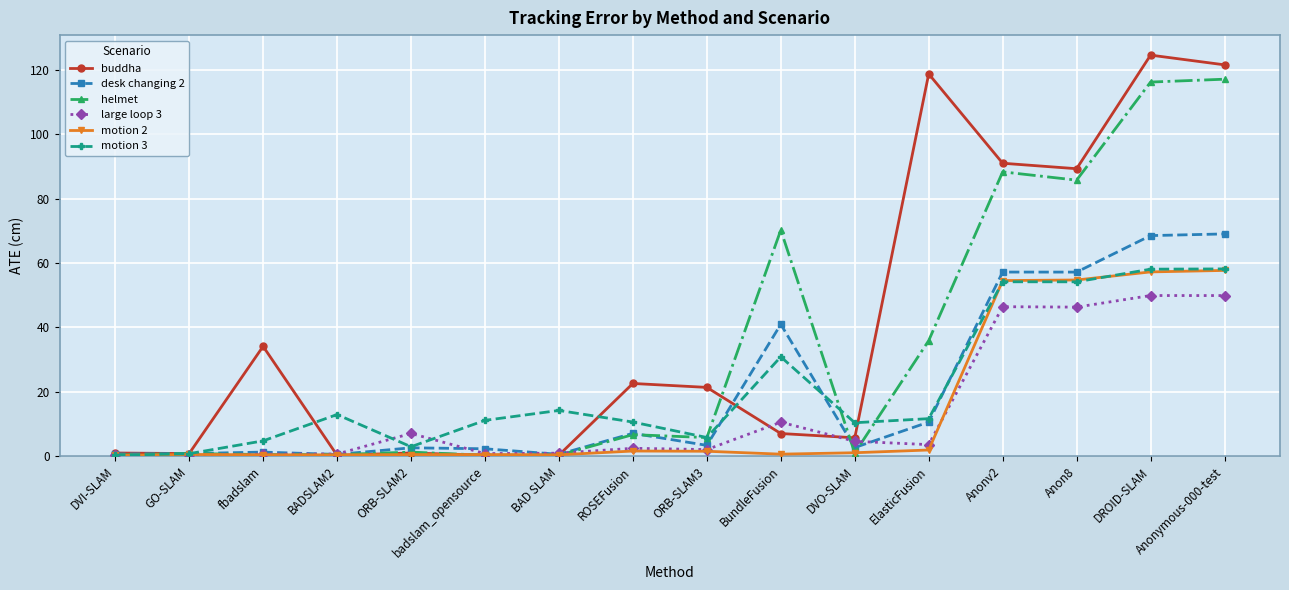

True or false: motion 3 has more than 1 points higher than both neighbors.

True